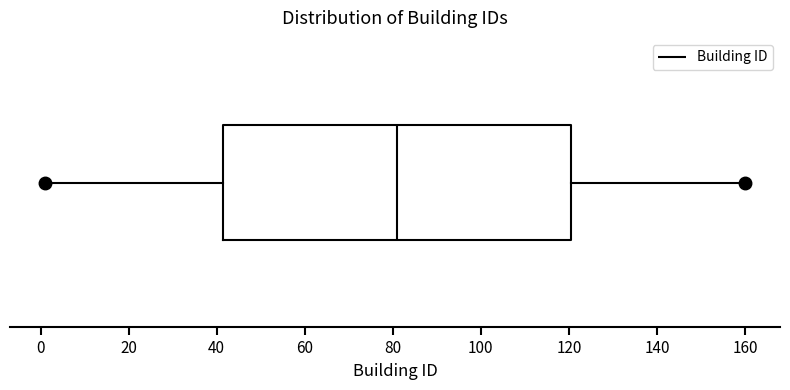

Transcribe this box plot: give where the median line is, the range the box spans, and where the two whiskers end, as read against the x-axis. The values are not printed on the chart, so give them approximately, as read against the axis.

median 82, box 42 to 120, whiskers 2 to 160